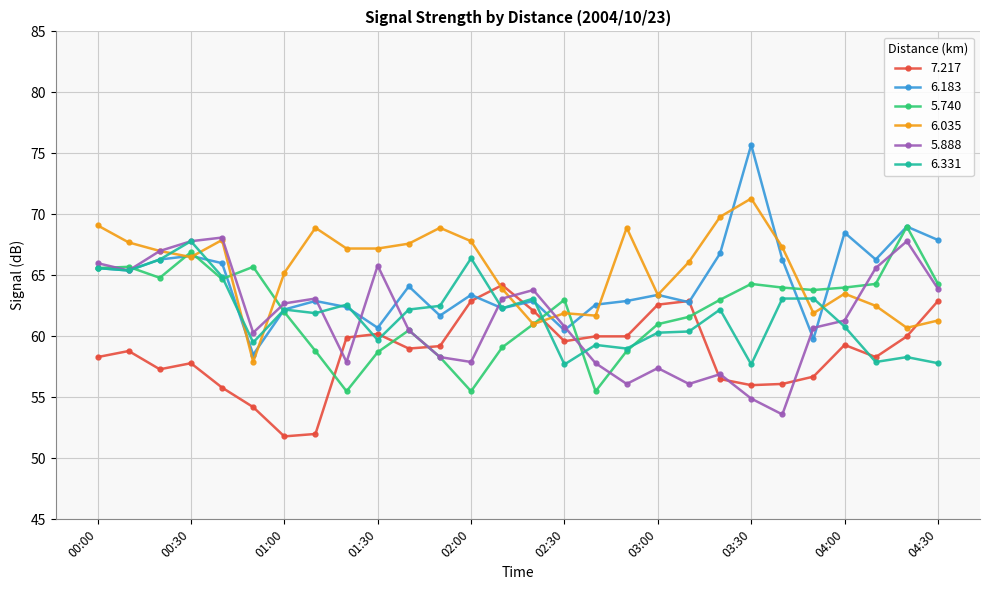

True or false: 5.740 has more than 1 interior local peaks.

True